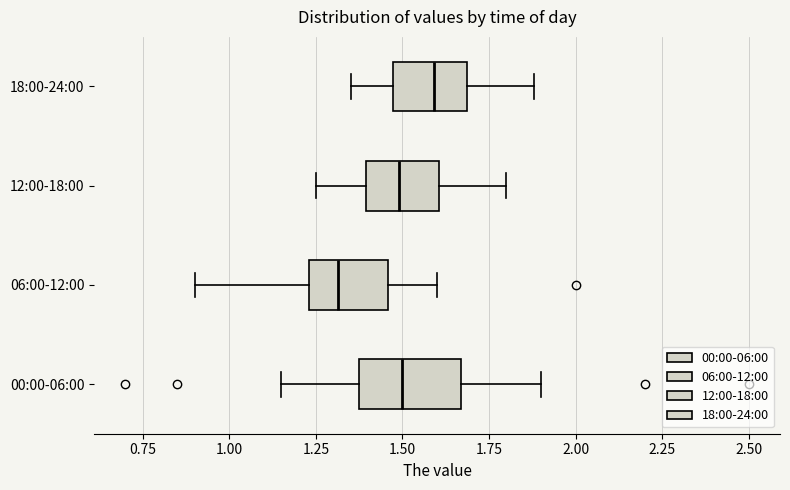

Reading bottom to top, transcribe this box plot: for each box, give where its median line is, the range the box spans, and where its two whiskers end, as read against the x-axis. The values are not printed on the chart, so give them approximately, as read against the axis.

00:00-06:00: median 1.50, box 1.40 to 1.65, whiskers 1.15 to 1.90
06:00-12:00: median 1.30, box 1.25 to 1.45, whiskers 0.90 to 1.60
12:00-18:00: median 1.50, box 1.40 to 1.60, whiskers 1.25 to 1.80
18:00-24:00: median 1.60, box 1.45 to 1.70, whiskers 1.35 to 1.90